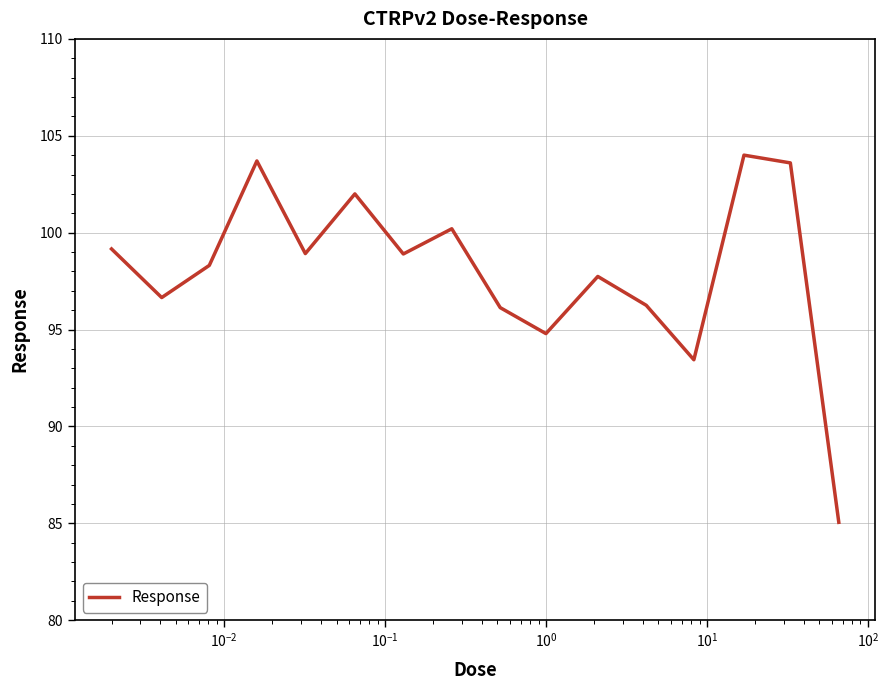

Does the chart have visible grid lines?

Yes